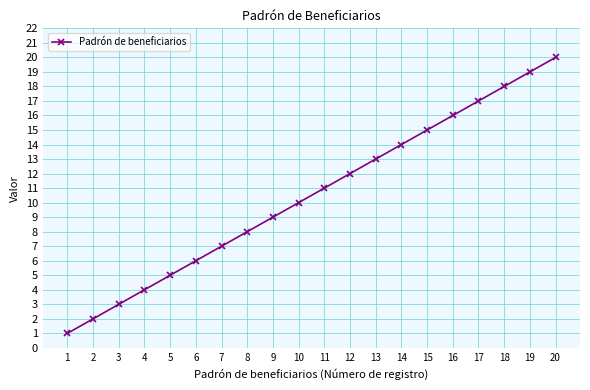

Which has a higher value, 16 or 12?

16